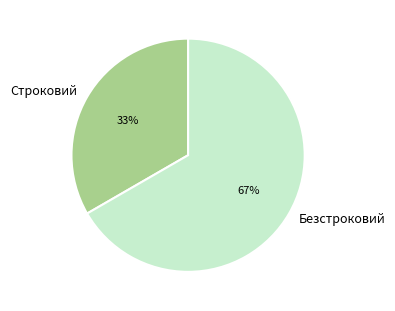

To the nearest percent, what portion does Строковий represent?

33%